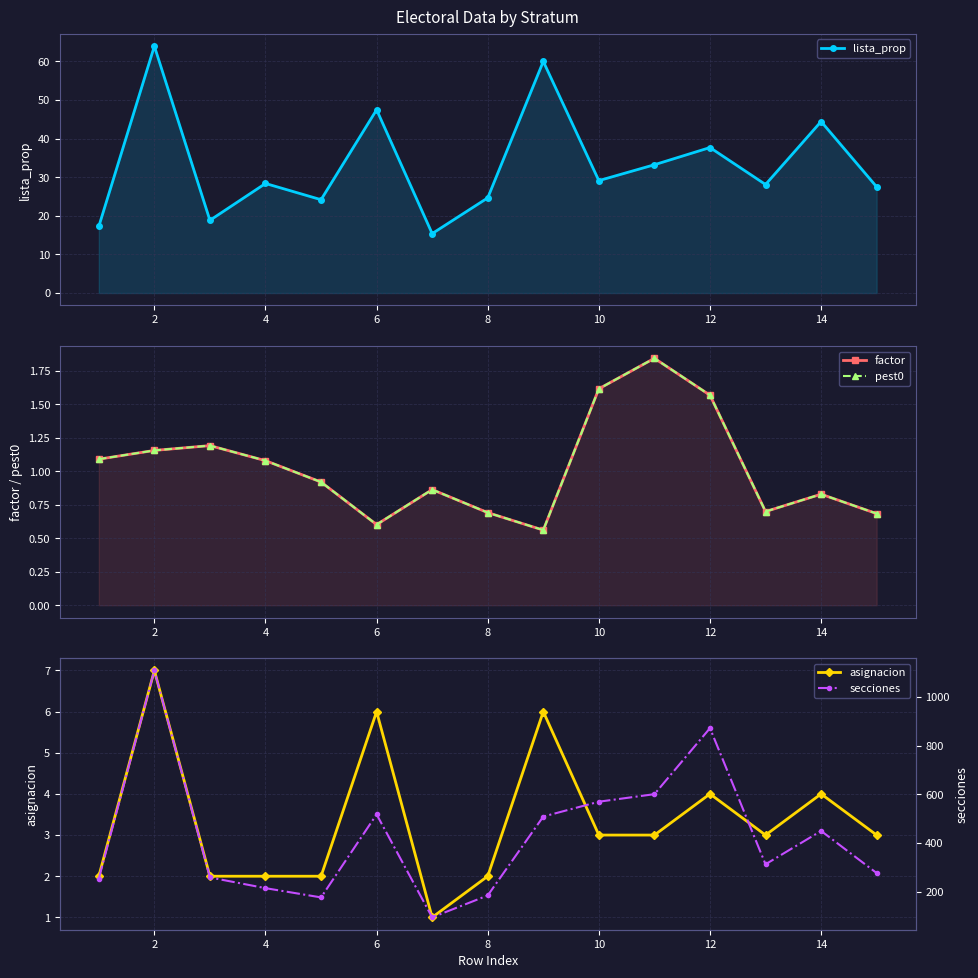

True or false: factor and secciones cross at least once.

False